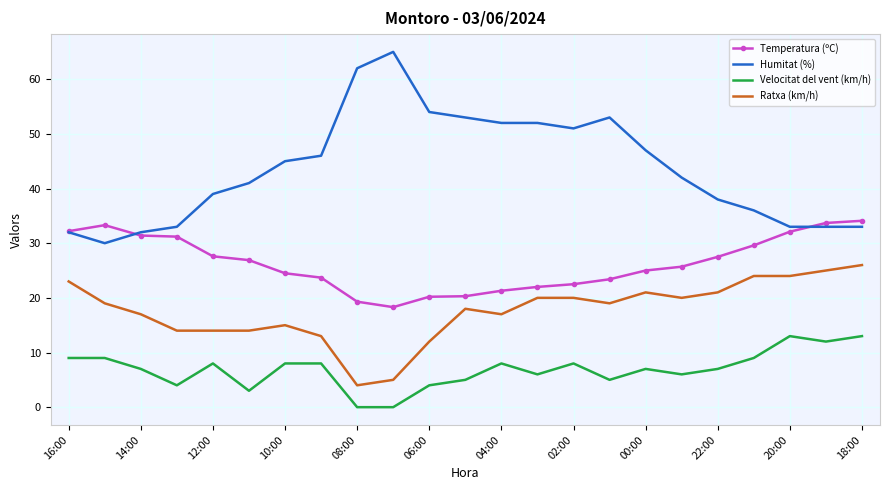

Which series has the largest total across all categories?

Humitat (%)